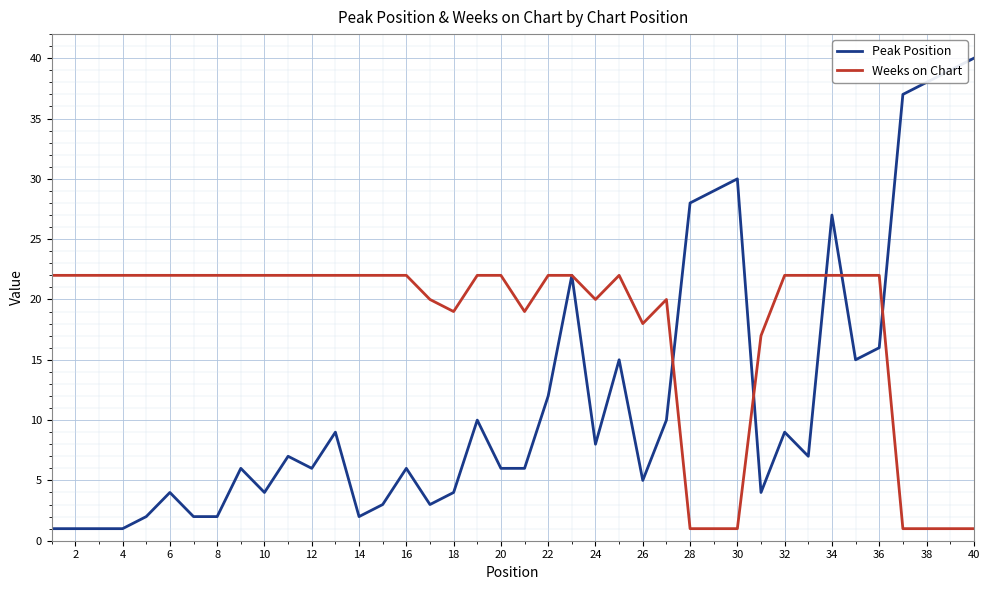

Is this an area chart (filled region under the line)?

No